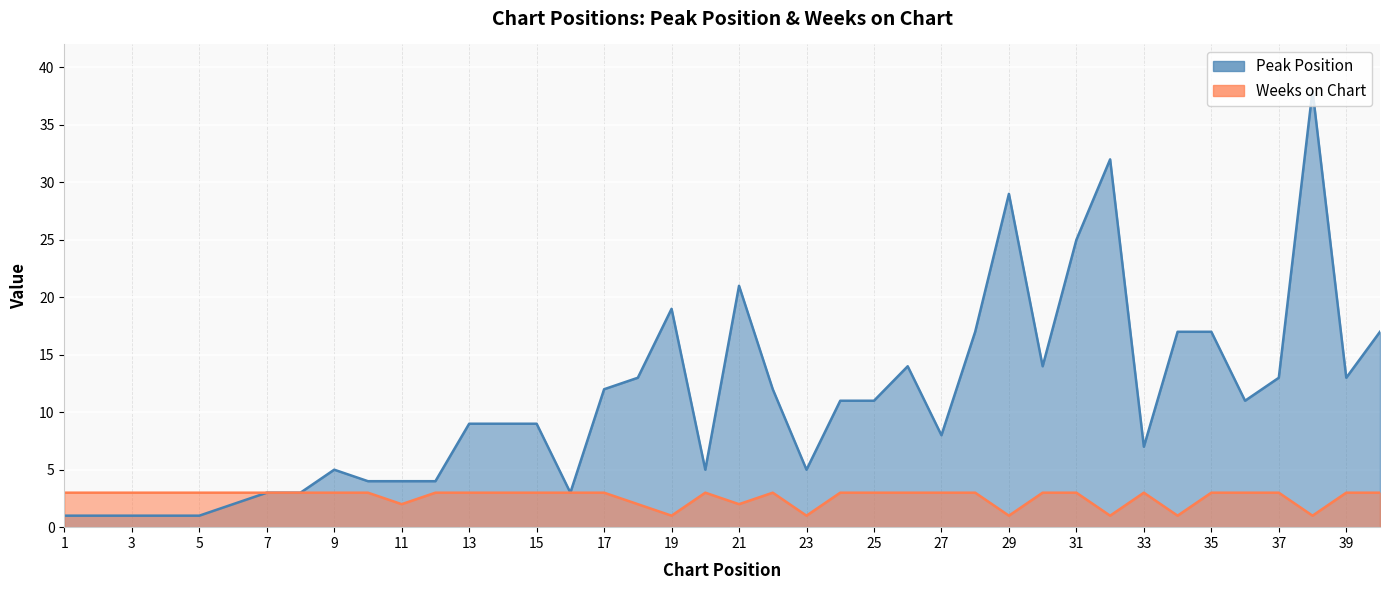

Read the Weeks on Chart value at 14.

3